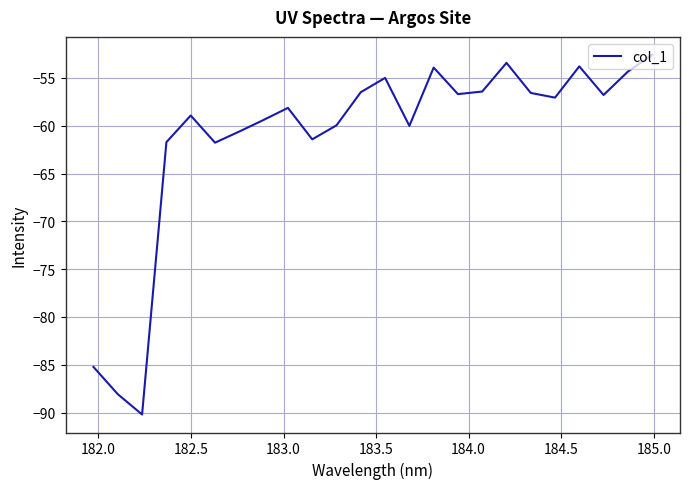

What is the maximum value shown in the chart?

-52.6